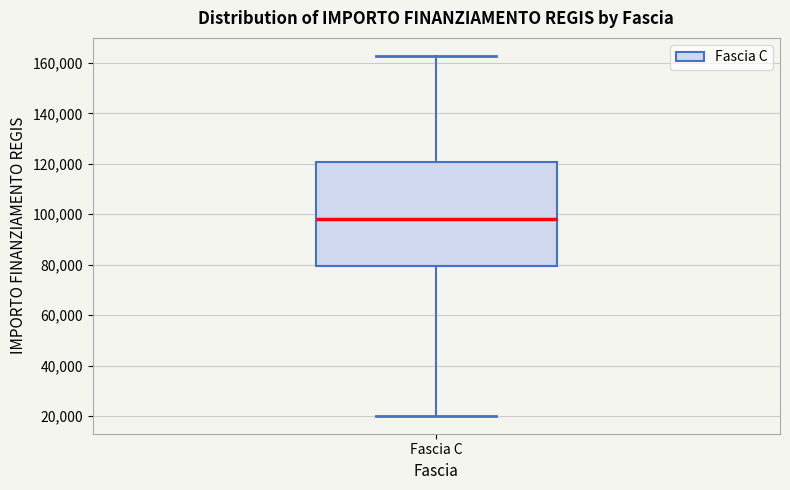

Read this box plot against the y-axis: the position of the median line, the range covered by the box, and the ends of both whiskers. The values are not printed on the chart, so give them approximately, as read against the axis.

median 98000, box 80000 to 120000, whiskers 20000 to 162000